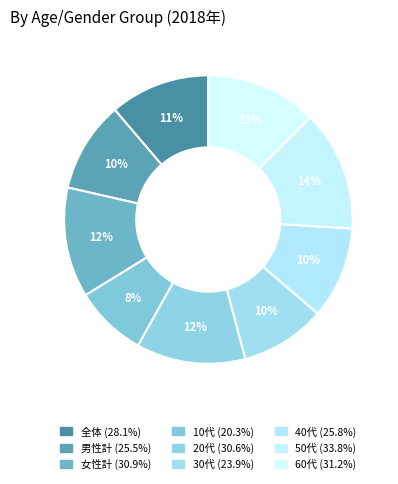

How many segments does this pie chart have?

9